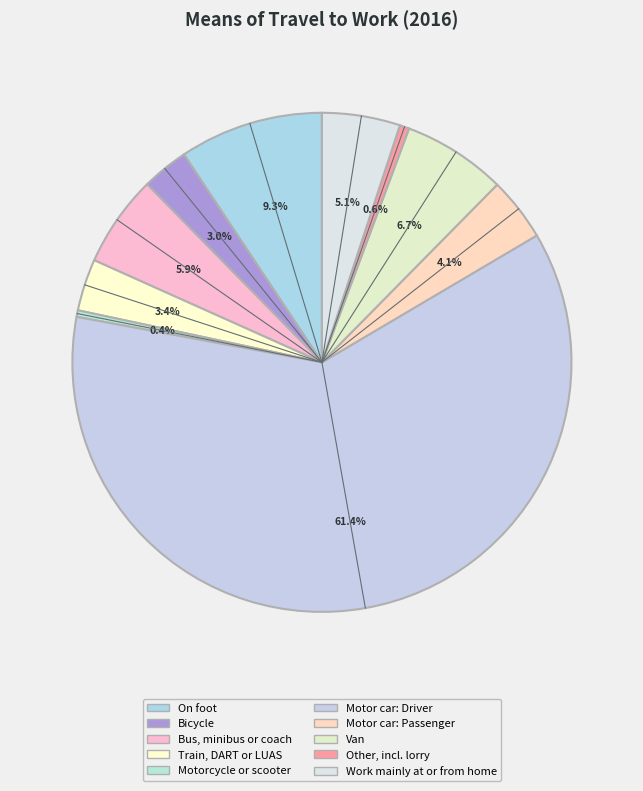

Approximately how many times larger is the value at Train, DART or LUAS compared to Bicycle?

1.1